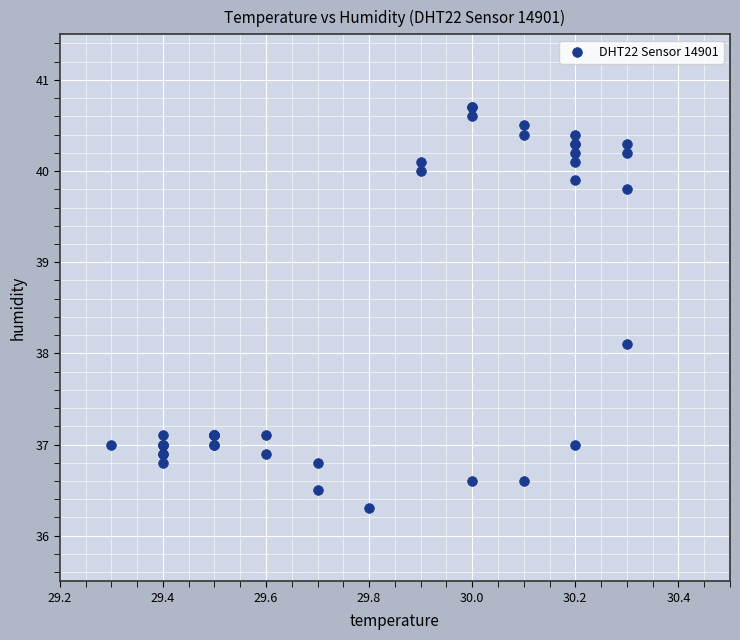

What Y value in the scatter plot is closest to 38?

38.1